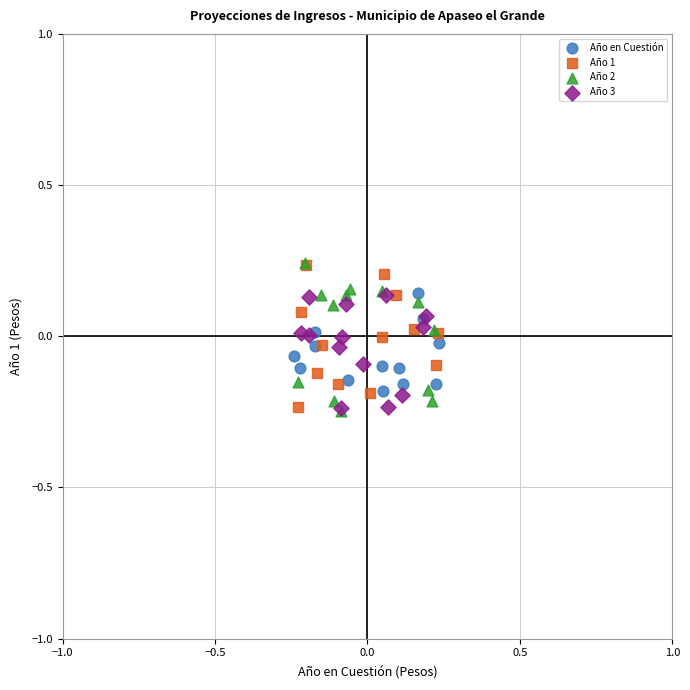

Which series has the largest Y range (max minus min)?

Año 2